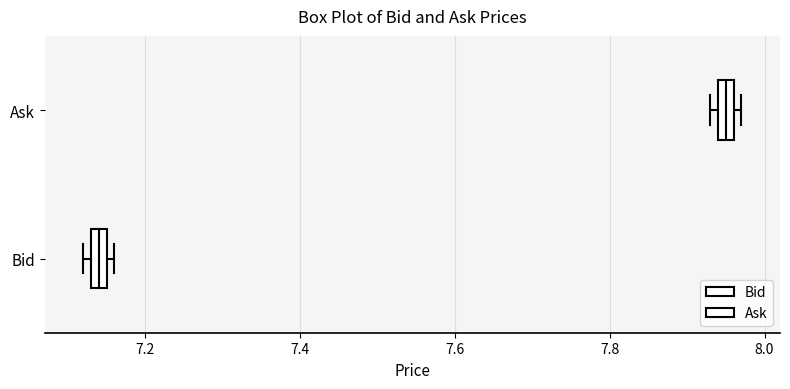

Which box's median line is the furthest to the left?

Bid